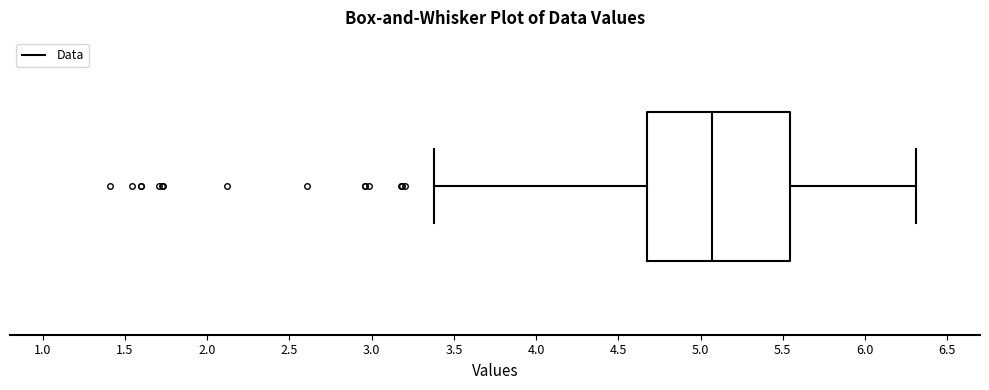

Where does the right whisker of the box end on the x-axis? The values are not printed on the chart, so give them approximately, as read against the axis.

6.30